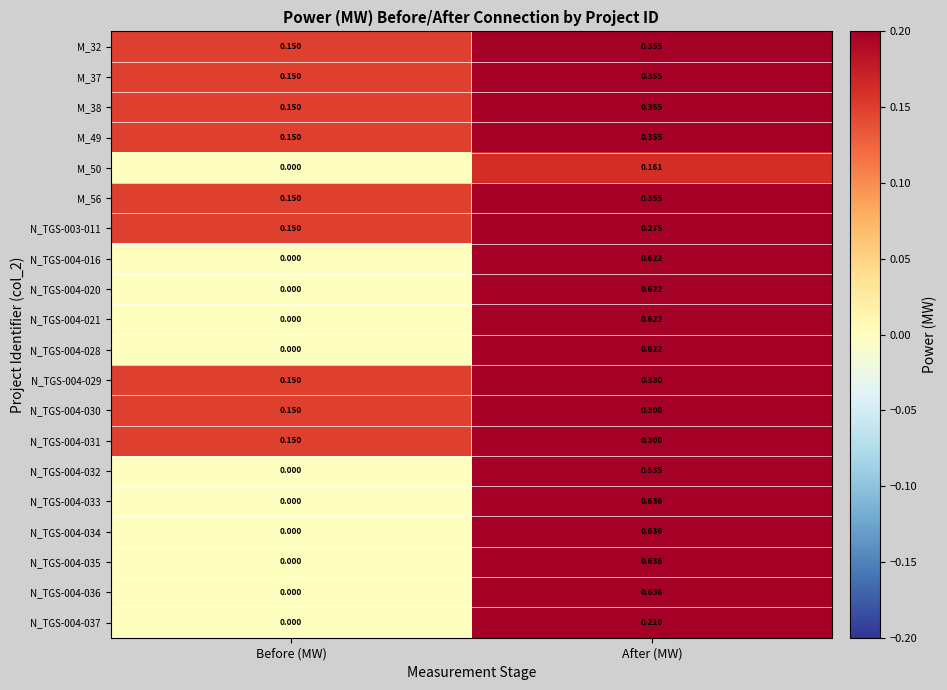

Which category has the lowest value across all series?

Before (MW)